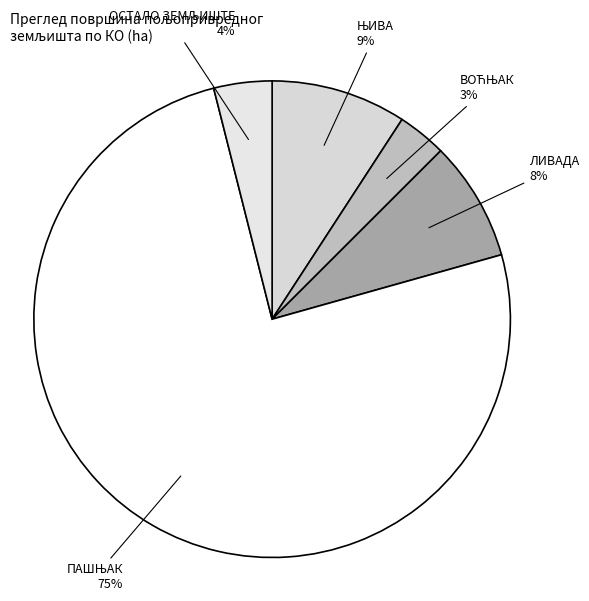

To the nearest percent, what is the average slice percentage?

20%